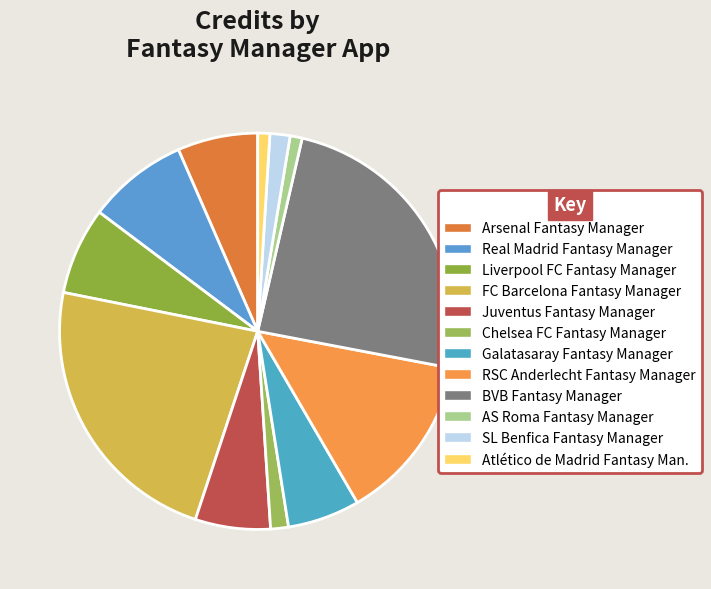

How many slices are in this pie chart?

12